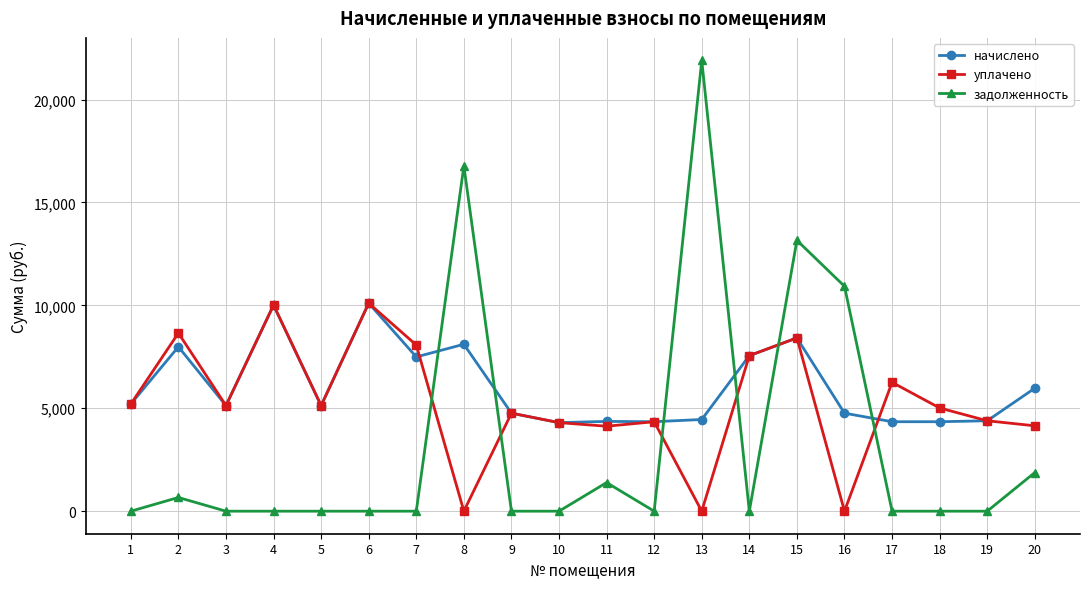

How many data points in начислено are less than 5130?

9